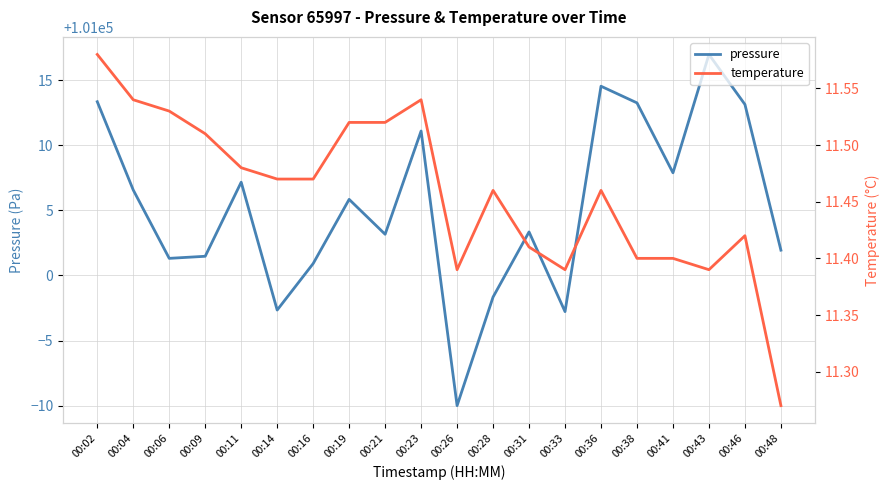

True or false: temperature and pressure cross at least once.

False